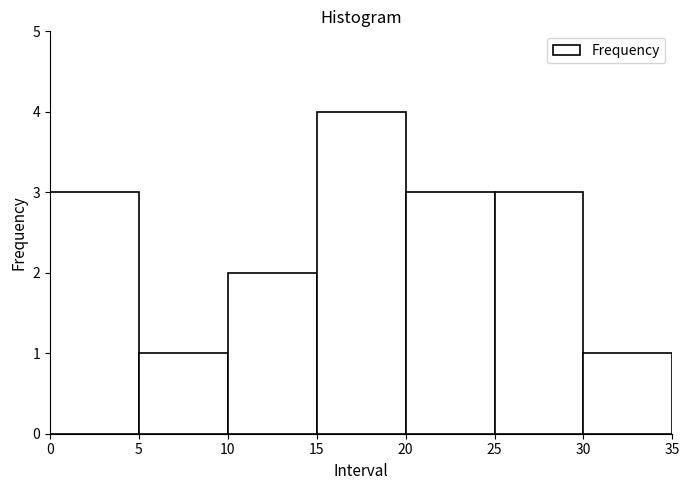

Reading left to right, transcribe this chart: for each bar, give the range it covers on the x-axis and its height. The values are not printed on the chart, so give them approximately, as read against the axis.

0 to 5: 3
5 to 10: 1
10 to 15: 2
15 to 20: 4
20 to 25: 3
25 to 30: 3
30 to 35: 1